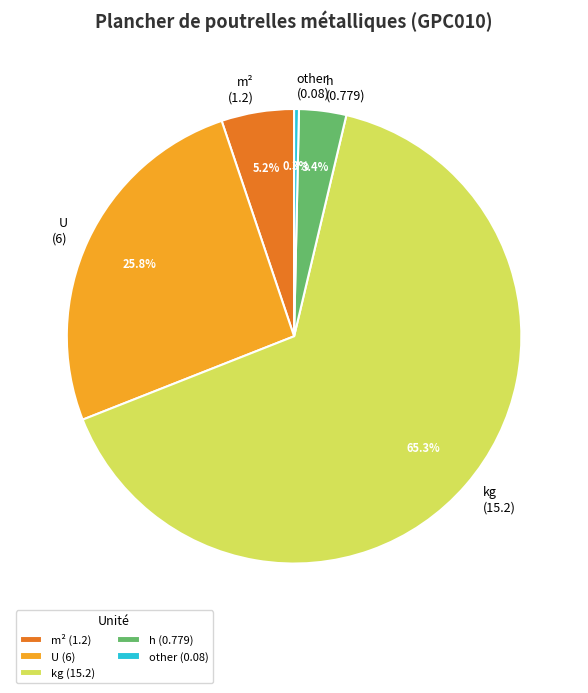

Is there a majority slice in this chart?

Yes